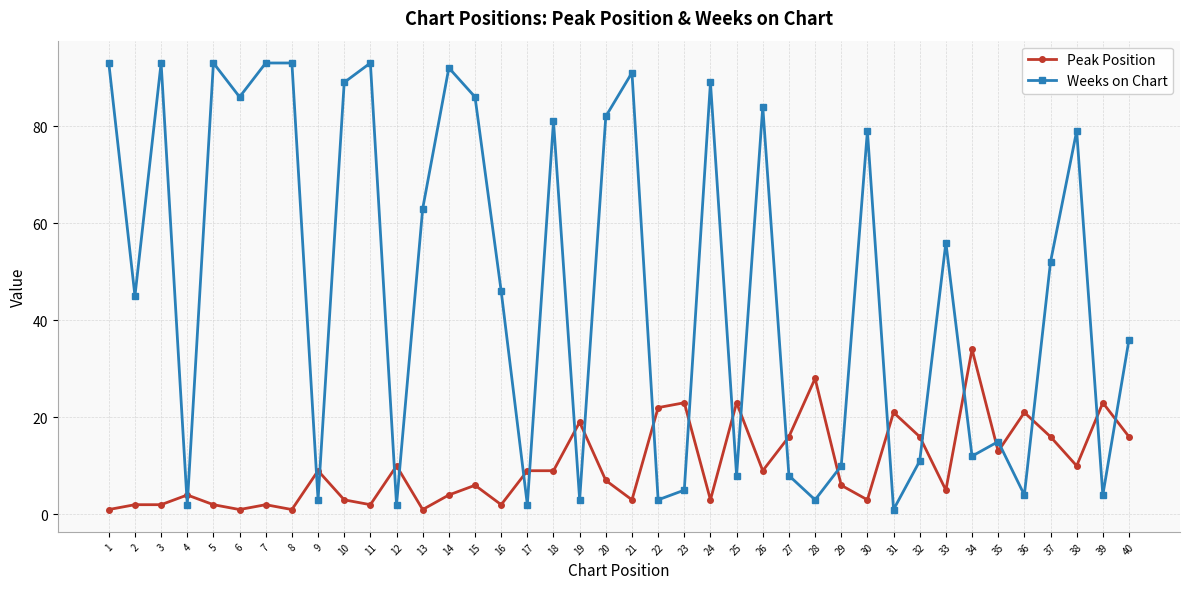

Is this an area chart (filled region under the line)?

No